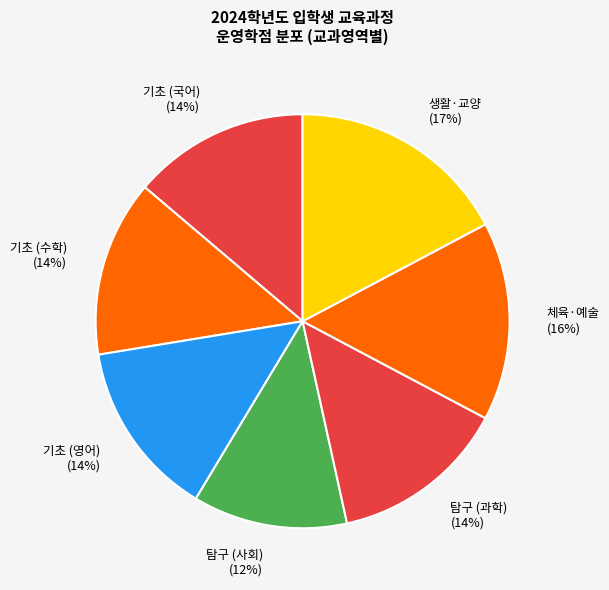

Is 체육·예술 the majority of the pie?

No